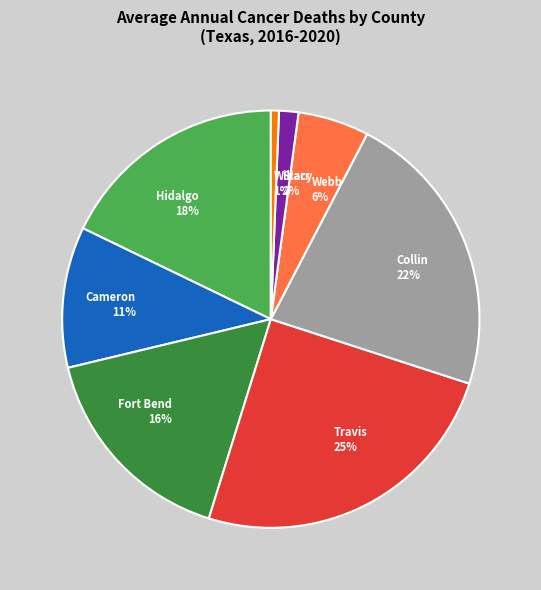

To the nearest percent, what is the average slice percentage?

12%